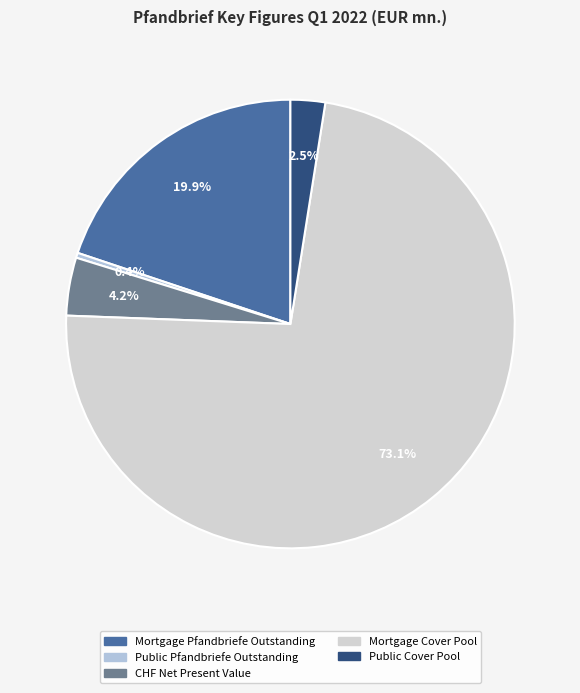

How many segments does this pie chart have?

5